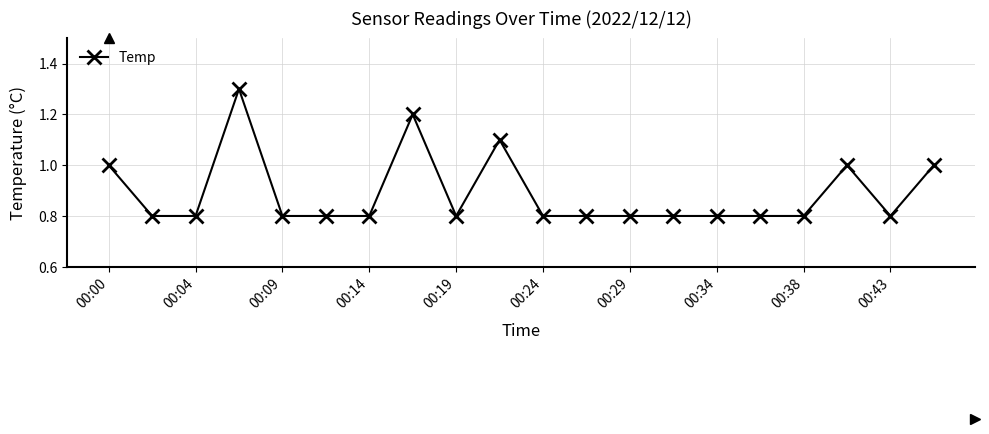

What is the difference between the maximum and minimum values?

0.5